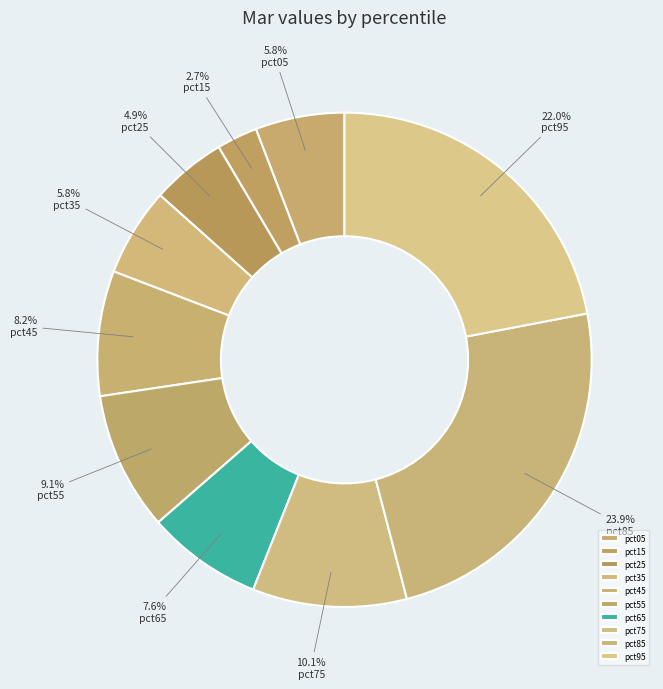

The pct75 slice represents 5% of the pie. True or false?

False